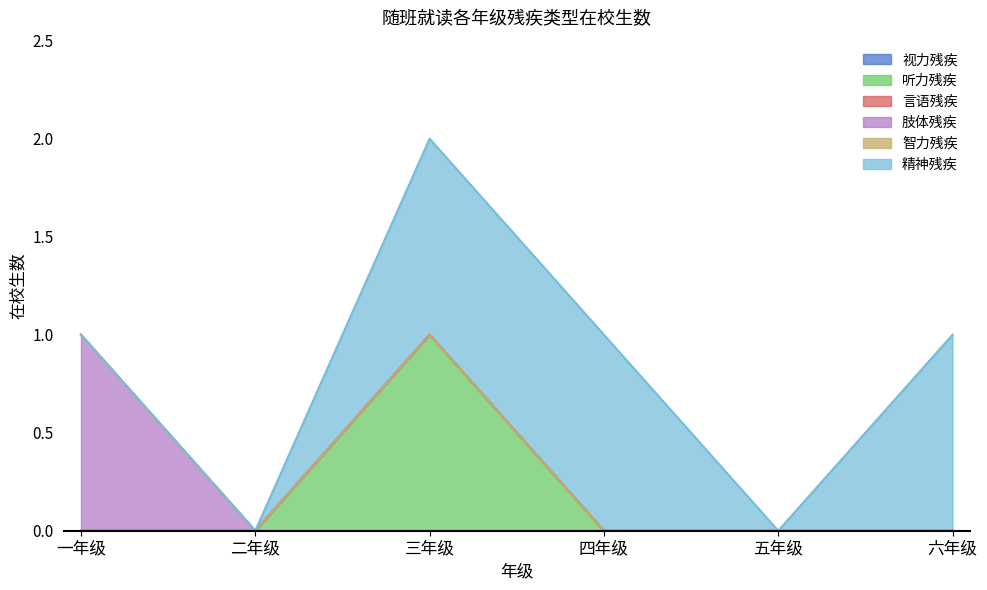

Is it true that 智力残疾 equals 0 at 一年级?

True